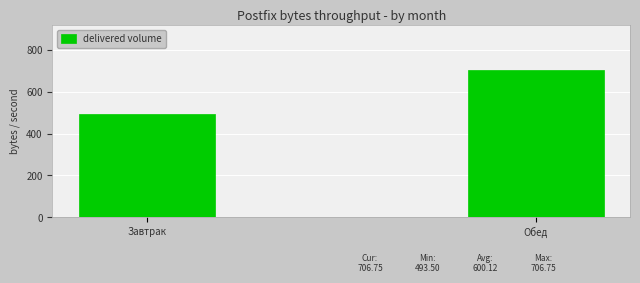

The value at Завтрак is 127.6. True or false?

False